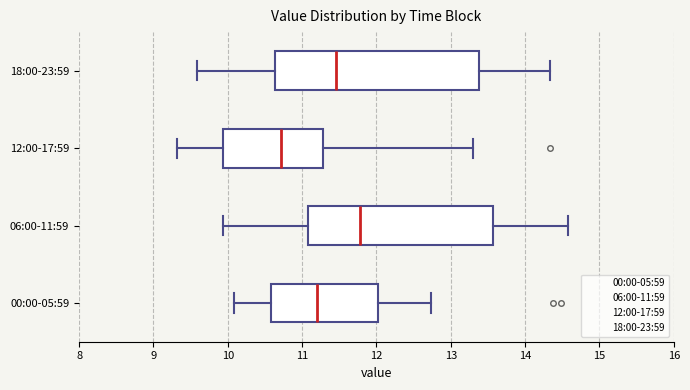

Where is the right edge of the box for 12:00-17:59 on the x-axis? The values are not printed on the chart, so give them approximately, as read against the axis.

11.3